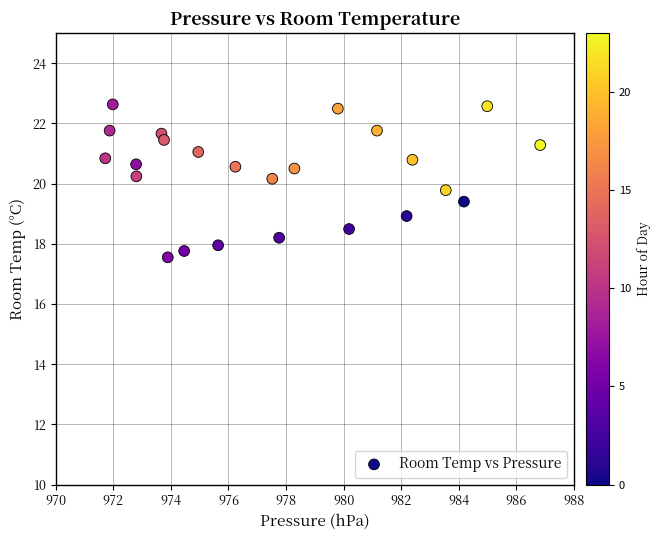

What is the range of X values (max minus min)?

15.1